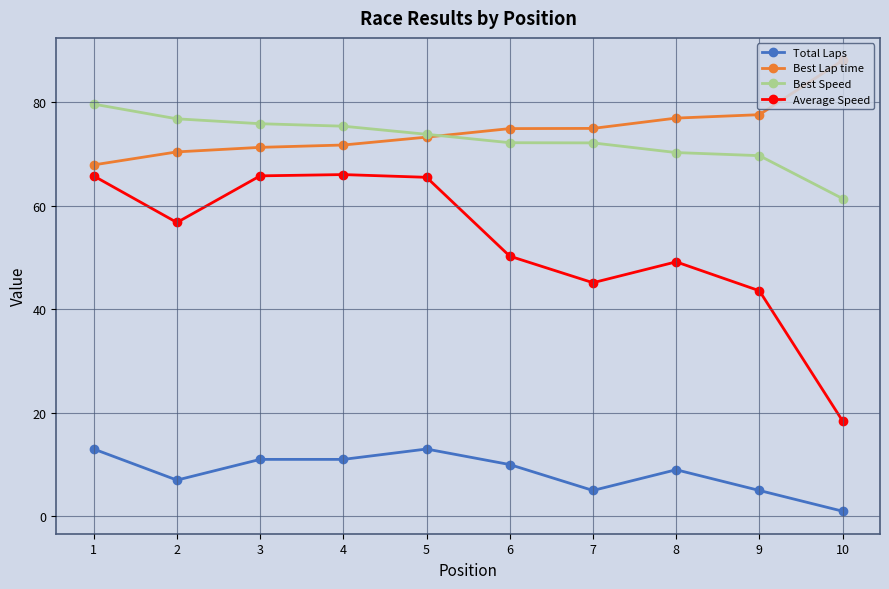

Which category has the lowest value in the Best Lap time series?

1